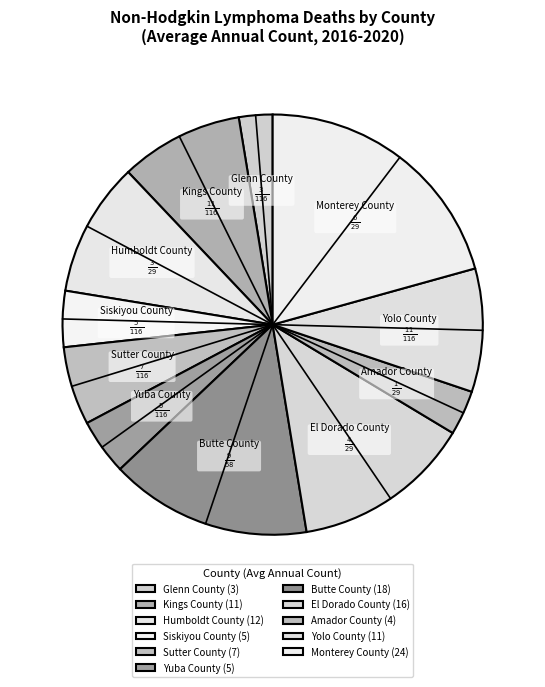

What percentage is NOT represented by Kings County?

90.5%